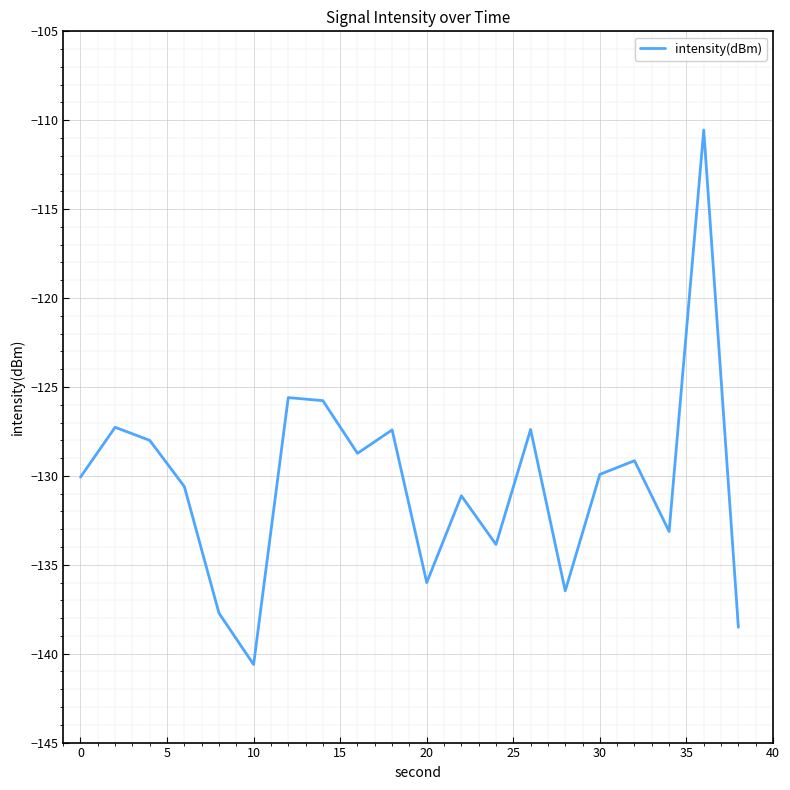

What is the greatest value displayed?

-110.6